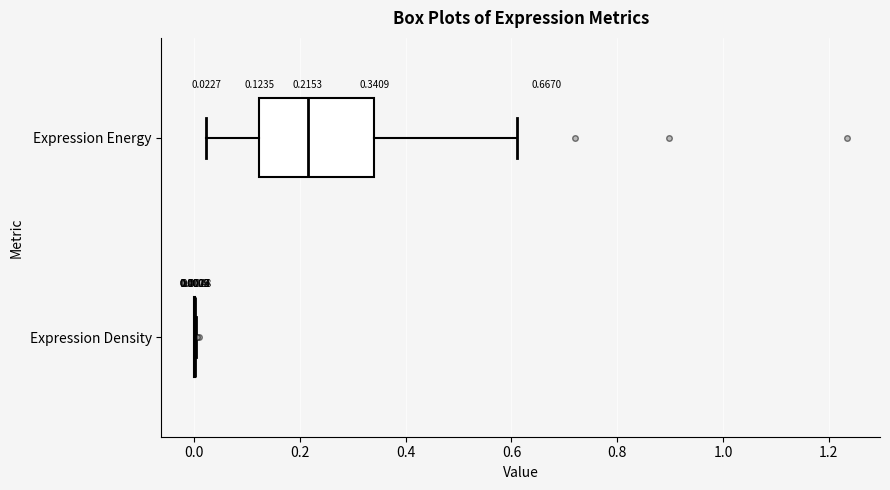

Which box is the widest, from its left edge to its right edge?

Expression Energy